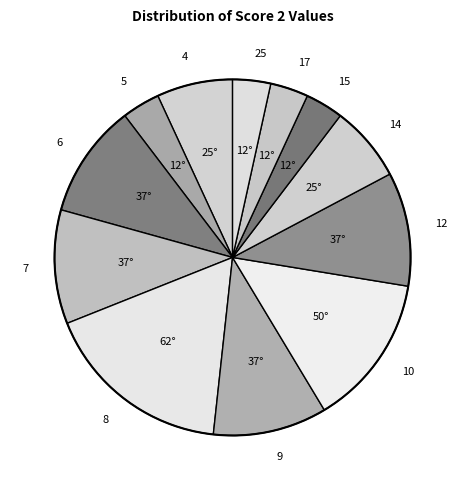

Is there a majority slice in this chart?

No